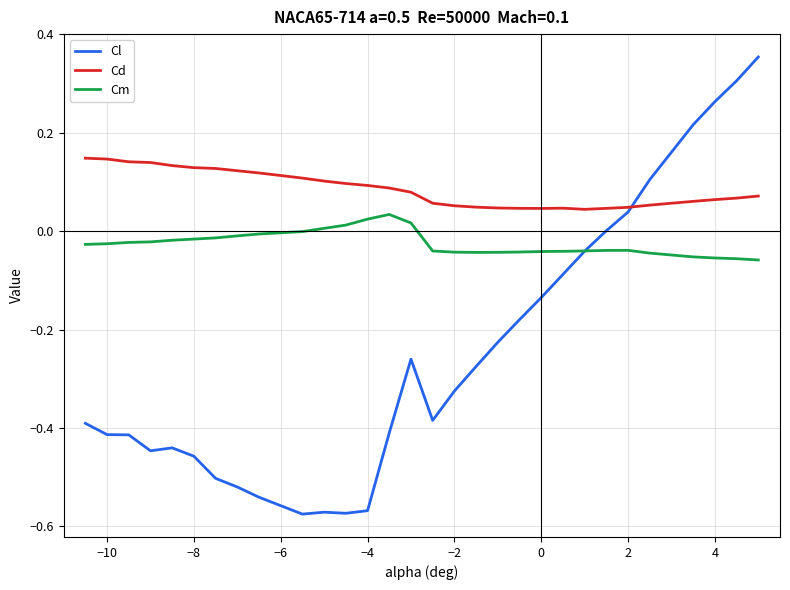

True or false: Cd and Cm intersect in this chart.

False